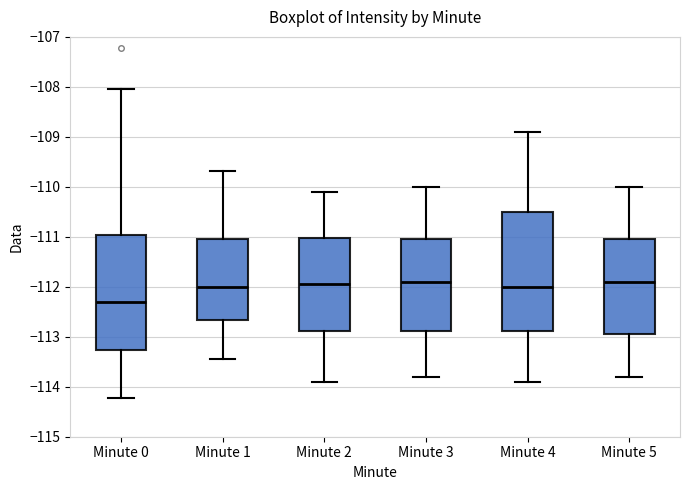

Reading left to right, transcribe this box plot: for each box, give where its median line is, the range the box spans, and where its two whiskers end, as read against the y-axis. The values are not printed on the chart, so give them approximately, as read against the axis.

Minute 0: median -112.3, box -113.3 to -111.0, whiskers -114.2 to -108.0
Minute 1: median -112.0, box -112.7 to -111.0, whiskers -113.4 to -109.7
Minute 2: median -111.9, box -112.9 to -111.0, whiskers -113.9 to -110.1
Minute 3: median -111.9, box -112.9 to -111.0, whiskers -113.8 to -110.0
Minute 4: median -112.0, box -112.9 to -110.5, whiskers -113.9 to -108.9
Minute 5: median -111.9, box -112.9 to -111.0, whiskers -113.8 to -110.0